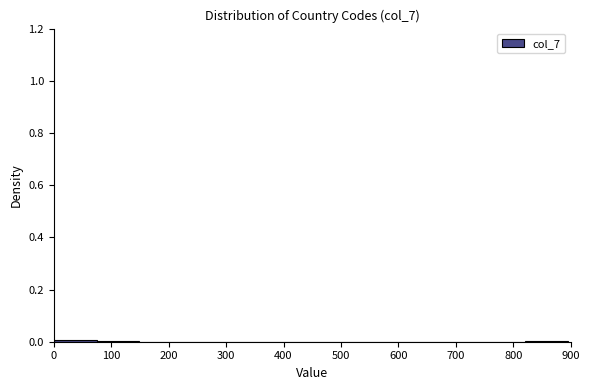

Reading left to right, transcribe this chart: for each bar, give the range it covers on the x-axis and its height. Neither the bar edges nor the heights are printed on the chart, so give them approximately, as read against the axes.

0 to 70: under 0.02
70 to 150: under 0.02
150 to 220: under 0.02
220 to 300: under 0.02
300 to 370: 0
370 to 450: 0
450 to 520: 0
520 to 600: under 0.02
600 to 670: under 0.02
670 to 750: 0
750 to 820: 0
820 to 900: under 0.02